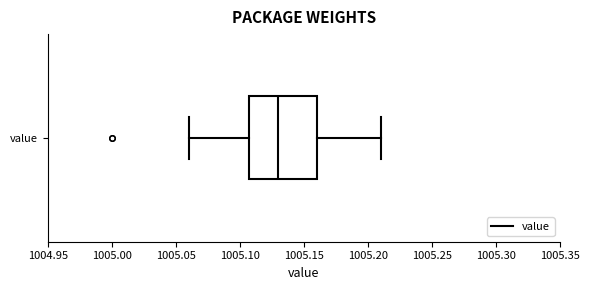

Where does the left whisker of the box for value end on the x-axis? The values are not printed on the chart, so give them approximately, as read against the axis.

1005.06